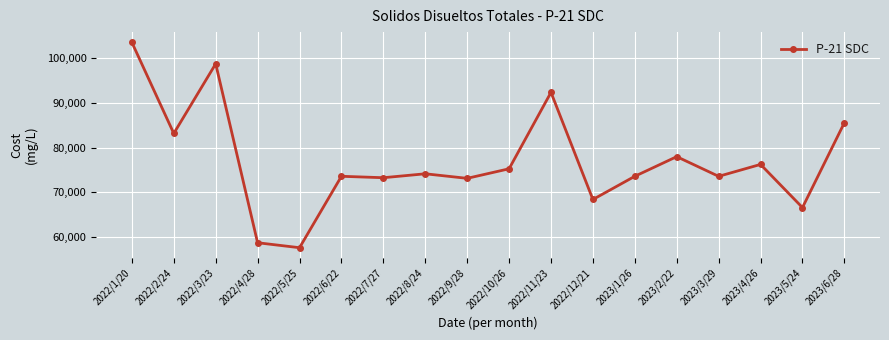

At which category does the chart reach its minimum across all series?

2022/5/25